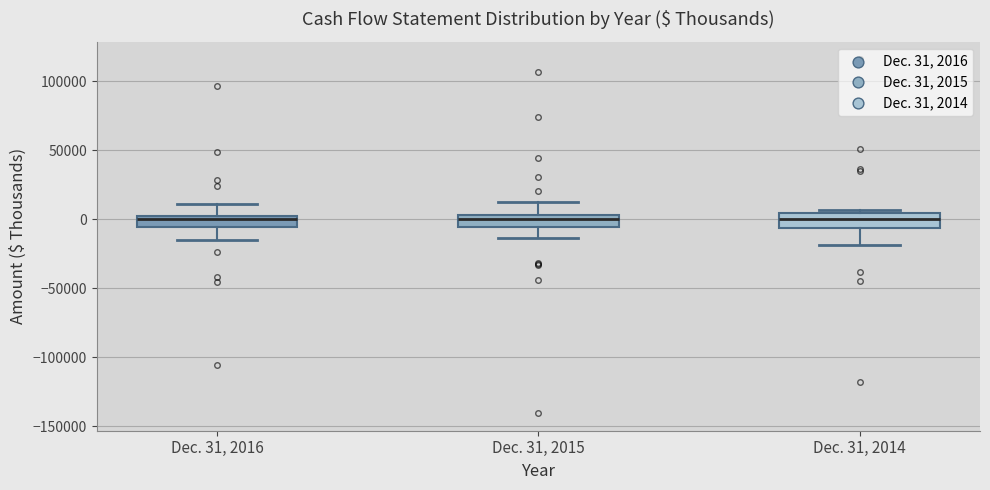

Reading left to right, transcribe this box plot: for each box, give where its median line is, the range the box spans, and where its two whiskers end, as read against the y-axis. The values are not printed on the chart, so give them approximately, as read against the axis.

Dec. 31, 2016: median 0 (just below the box's upper edge), box -5000 to 0, whiskers -15000 to 10000
Dec. 31, 2015: median 0, box -5000 to 5000, whiskers -15000 to 15000
Dec. 31, 2014: median 0, box -5000 to 5000, whiskers -20000 to 5000 (just above the box's upper edge)